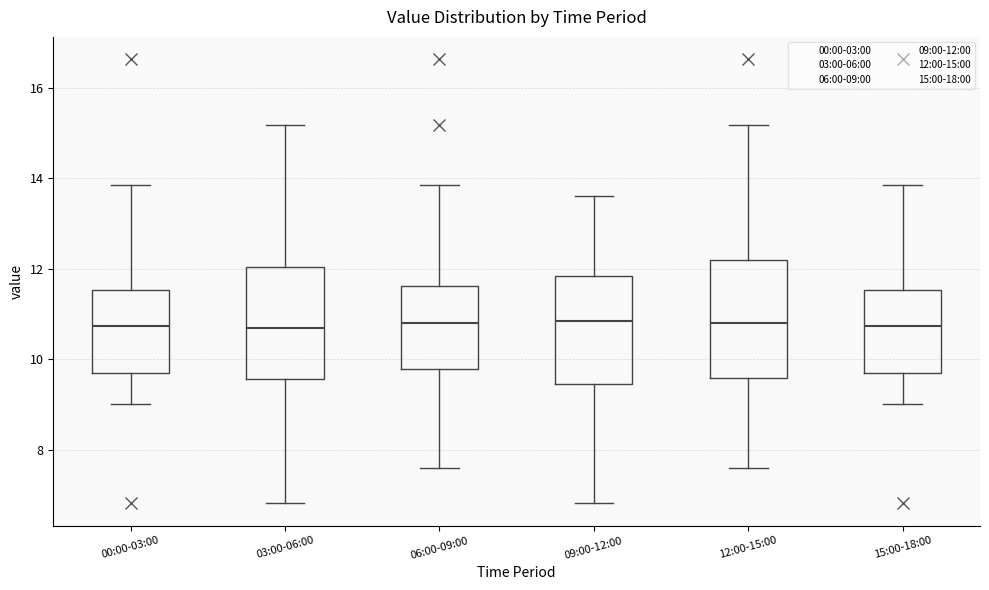

Where does the lower whisker of the box for 03:00-06:00 end on the y-axis? The values are not printed on the chart, so give them approximately, as read against the axis.

6.8